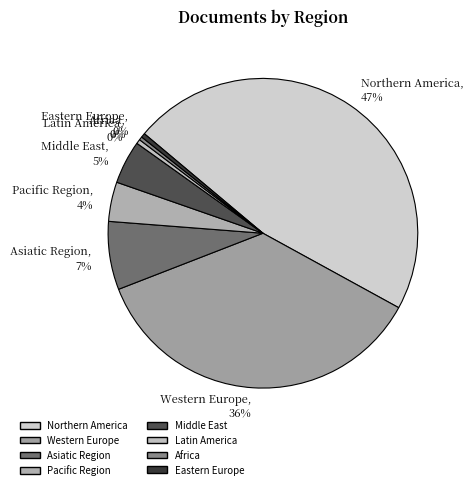

Is the sum of Pacific Region and Northern America greater than half?

Yes